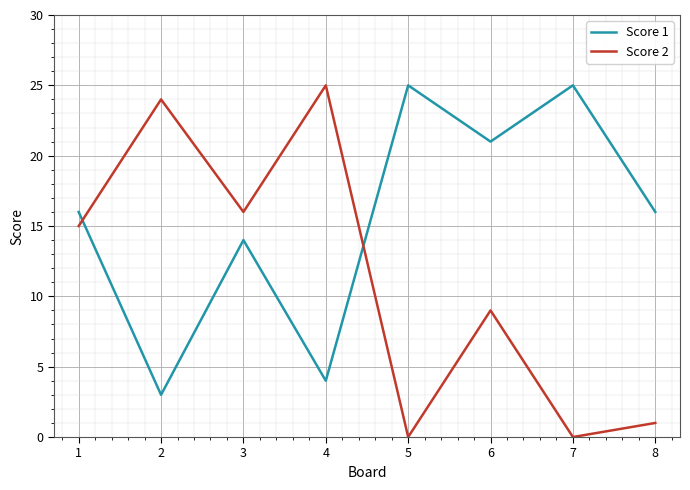

At 7, list the series in order from smallest to largest.

Score 2, Score 1